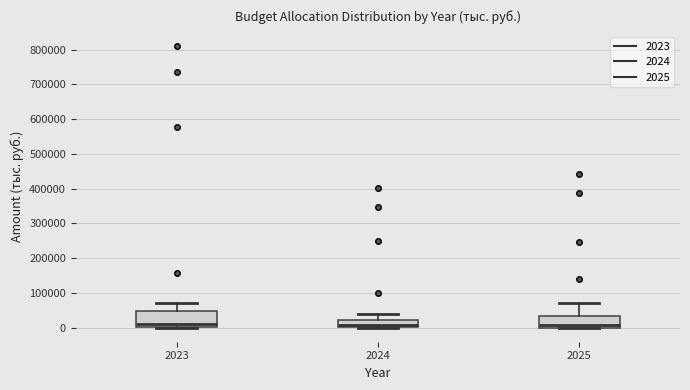

Reading left to right, transcribe this box plot: for each box, give where its median line is, the range the box spans, and where its two whiskers end, as read against the y-axis. The values are not printed on the chart, so give them approximately, as read against the axis.

2023: median 10000, box 0 to 50000, whiskers 0 to 70000
2024: median 10000, box 0 to 20000, whiskers 0 to 40000
2025: median 10000, box 0 to 30000, whiskers 0 to 70000